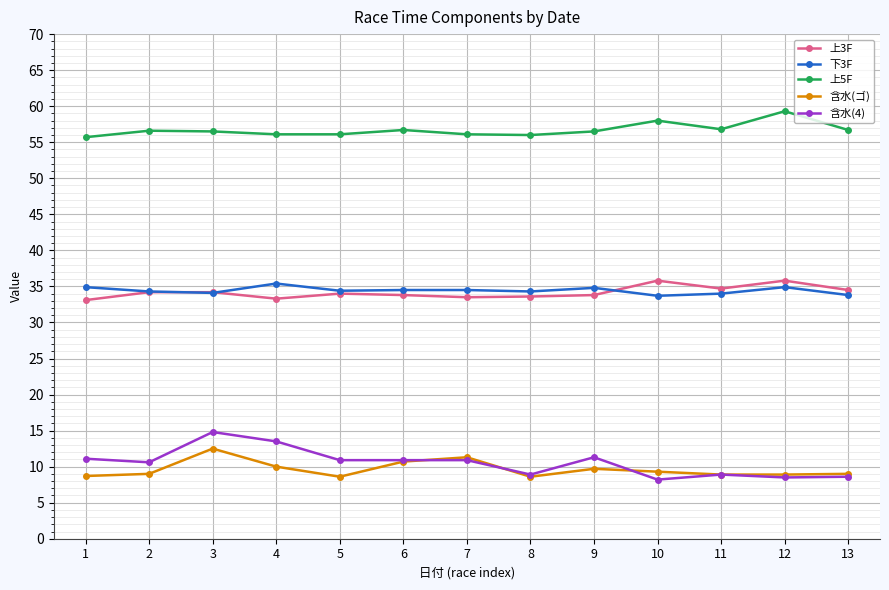

At which category is the sum across all series the highest?

3